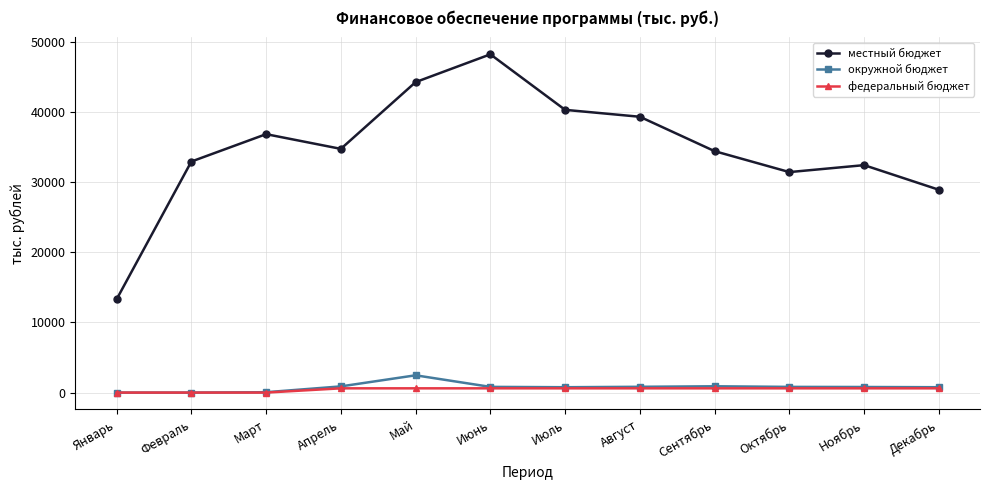

The федеральный бюджет series shows 605.6 at Октябрь. True or false?

True